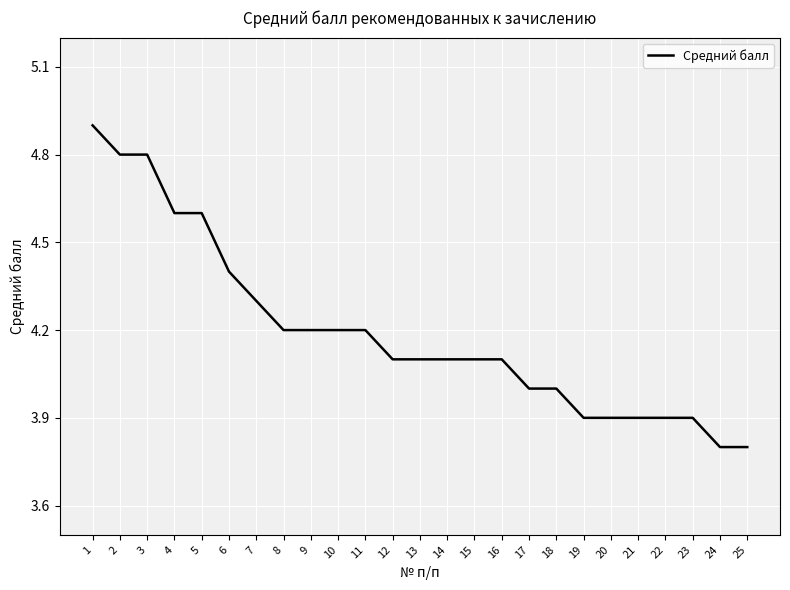

Reading left to right, extract all data points from this chart.

1=4.9	2=4.8	3=4.8	4=4.6	5=4.6	6=4.4	7=4.3	8=4.2	9=4.2	10=4.2	11=4.2	12=4.1	13=4.1	14=4.1	15=4.1	16=4.1	17=4.0	18=4.0	19=3.9	20=3.9	21=3.9	22=3.9	23=3.9	24=3.8	25=3.8